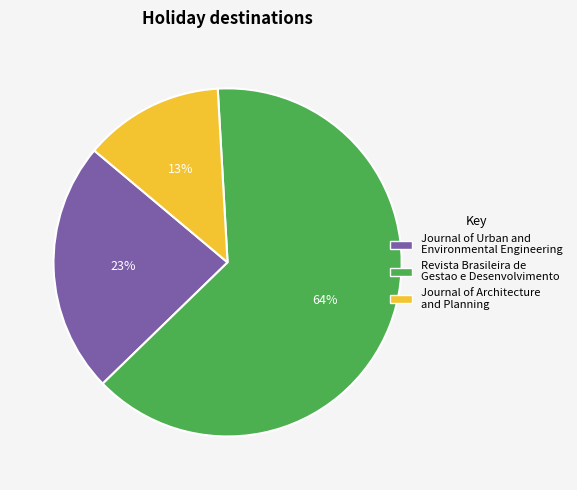

Which has a higher value, Journal of Architecture and Planning or Revista Brasileira de Gestao e Desenvolvimento?

Revista Brasileira de Gestao e Desenvolvimento